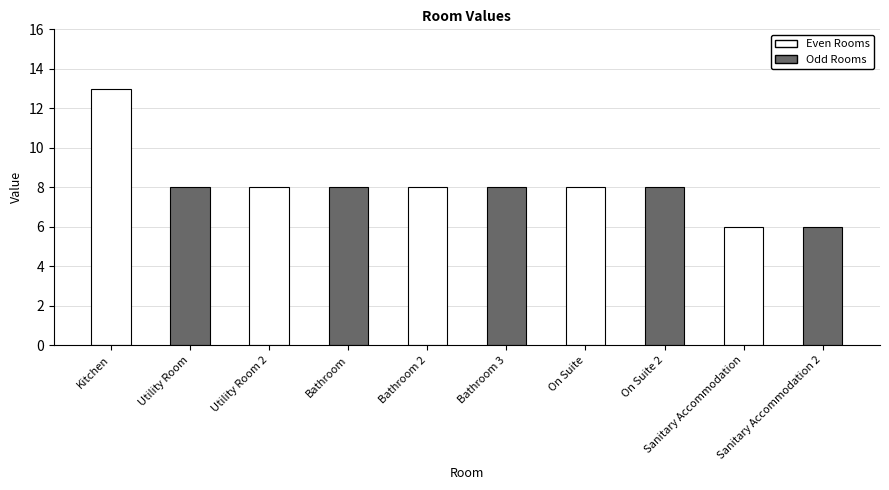

The chart shows a value of 5 at Utility Room. True or false?

False